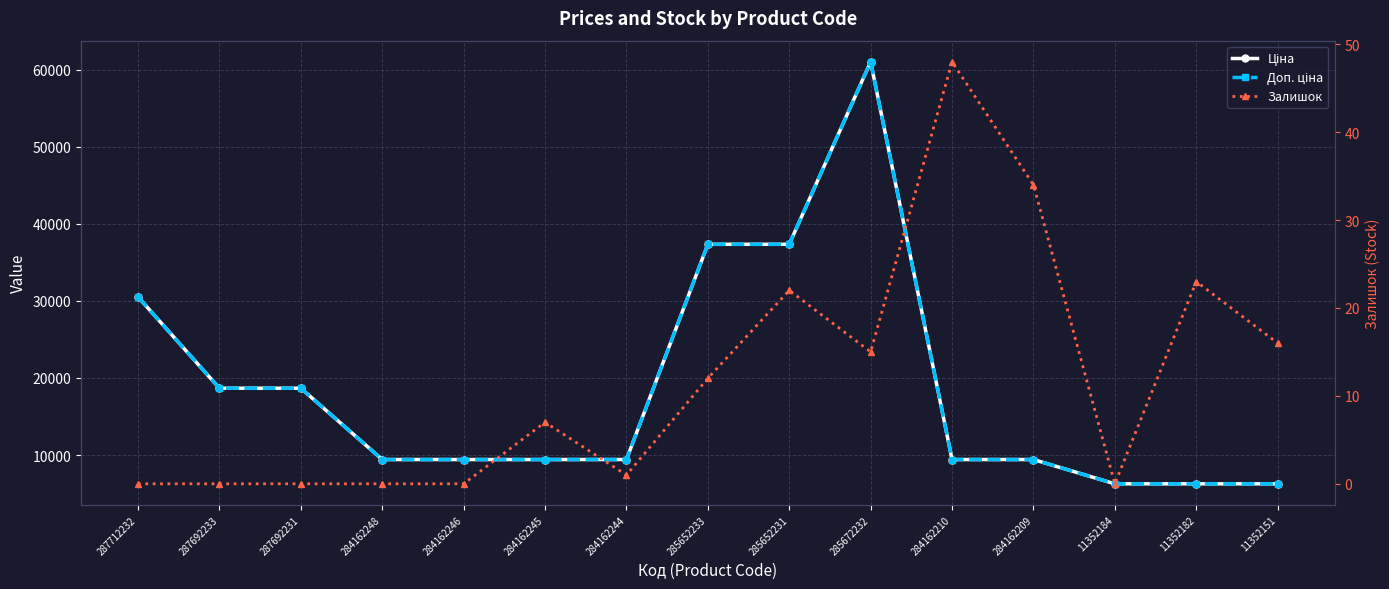

What value does the Ціна series have at 287692233?

18671.5